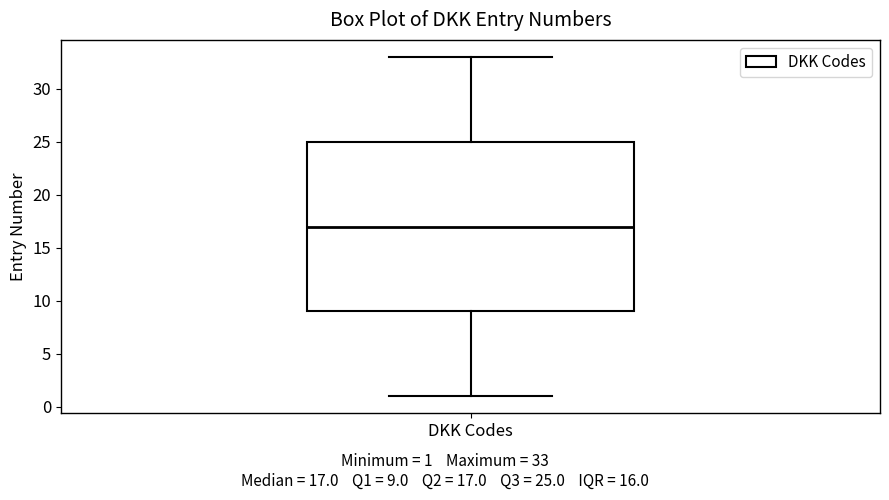

Read this box plot against the y-axis: the position of the median line, the range covered by the box, and the ends of both whiskers. The values are not printed on the chart, so give them approximately, as read against the axis.

median 17, box 9 to 25, whiskers 1 to 33